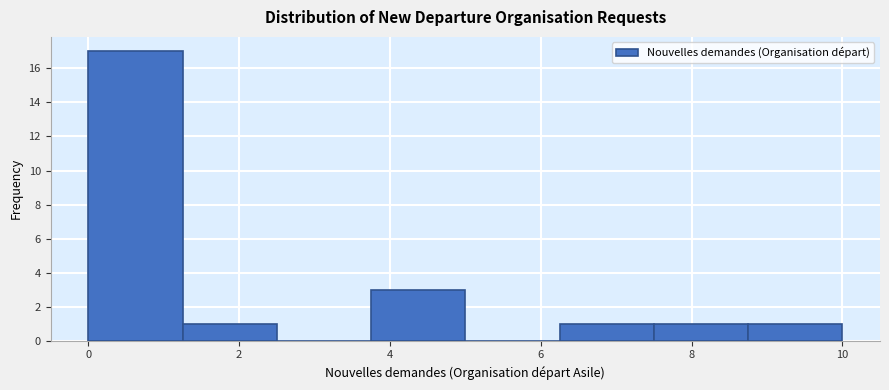

What is the height of the bar covering 6.25 to 7.50 on the x-axis? Neither the bar edges nor the heights are printed on the chart, so give them approximately, as read against the axes.

1